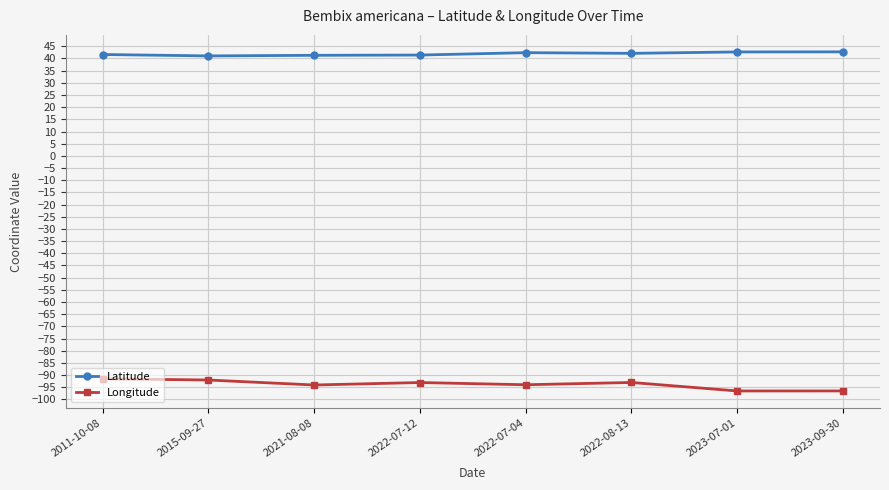

Rank the series by their average value, from lowest to highest.

Longitude, Latitude